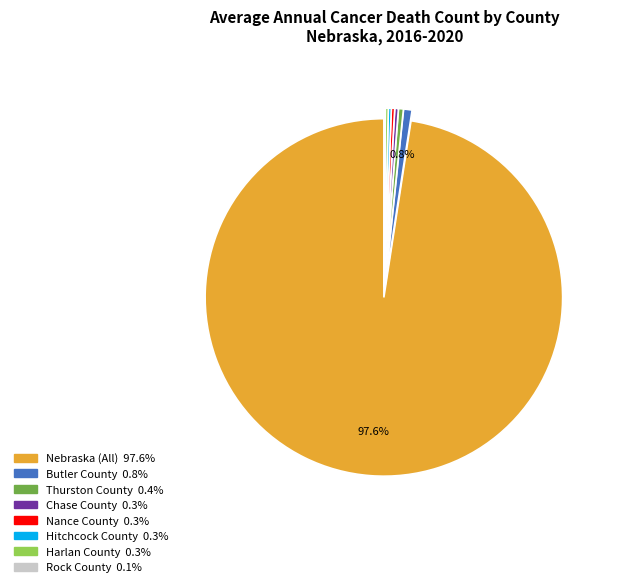

Approximately how many times larger is the value at Thurston County compared to Chase County?

1.4